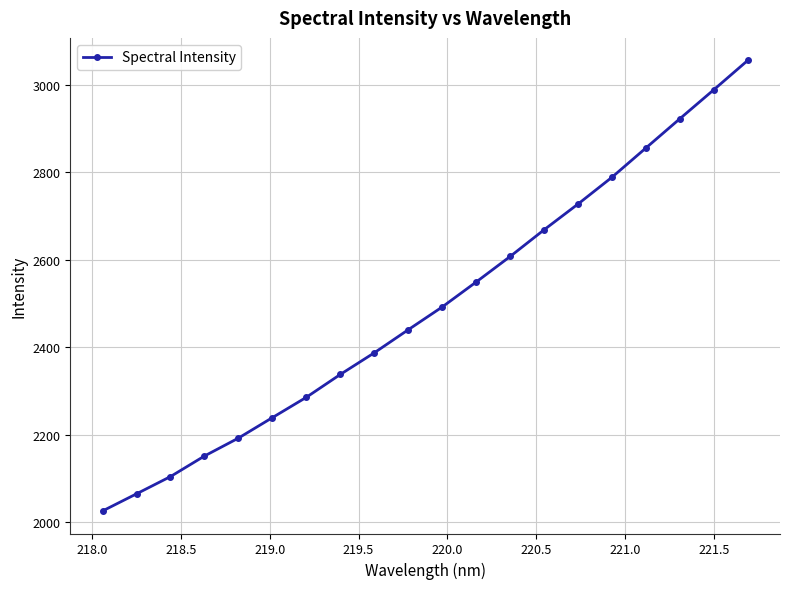

What is the sum of all values?

49890.2